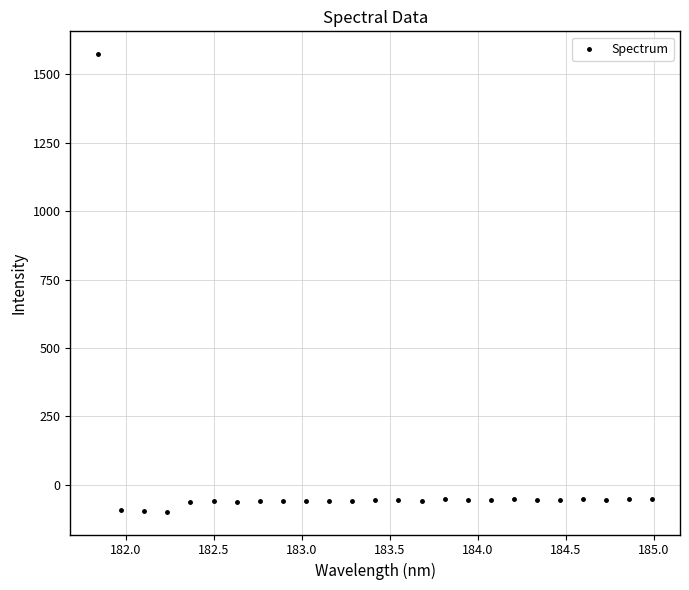

What is the range of Y values (max minus min)?

1671.3